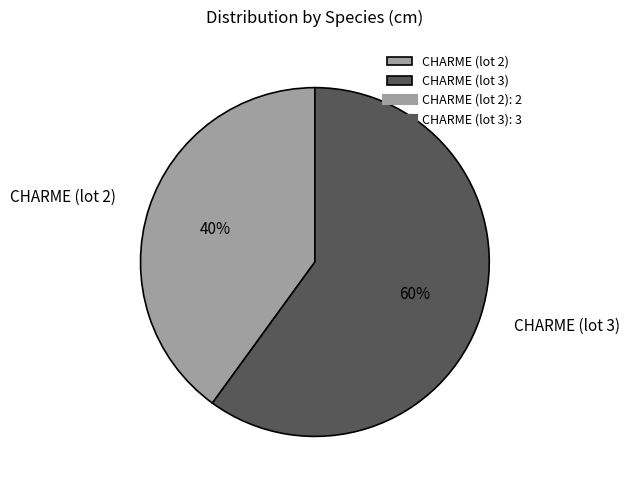

The CHARME (lot 3) slice represents 52% of the pie. True or false?

False